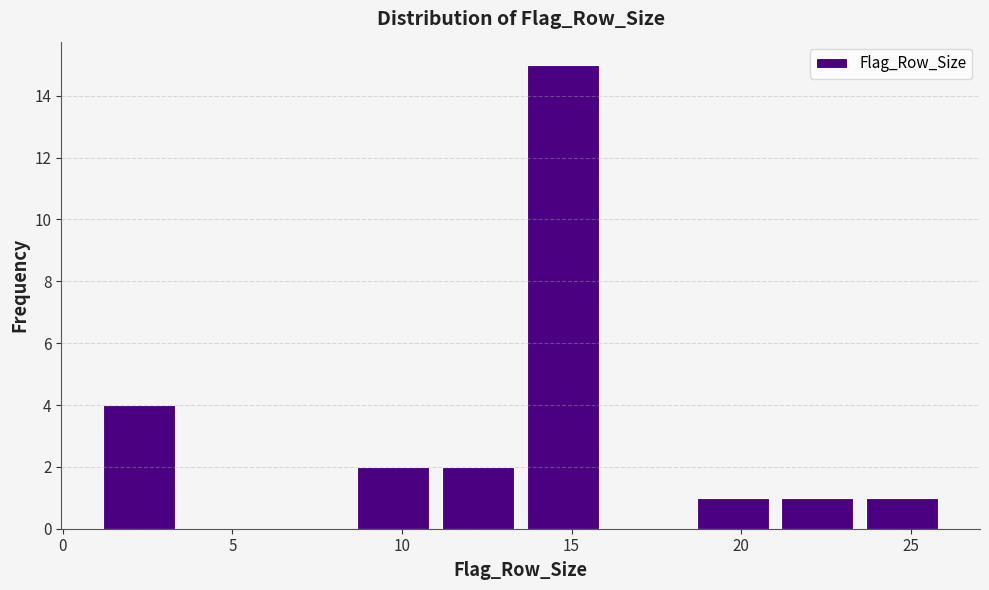

Reading left to right, transcribe this chart: for each bar, give the range it covers on the x-axis and its height. The values are not printed on the chart, so give them approximately, as read against the axis.

1.0 to 3.5: 4
3.5 to 6.0: 0
6.0 to 8.5: 0
8.5 to 11.0: 2
11.0 to 13.5: 2
13.5 to 16.0: 15
16.0 to 18.5: 0
18.5 to 21.0: 1
21.0 to 23.5: 1
23.5 to 26.0: 1